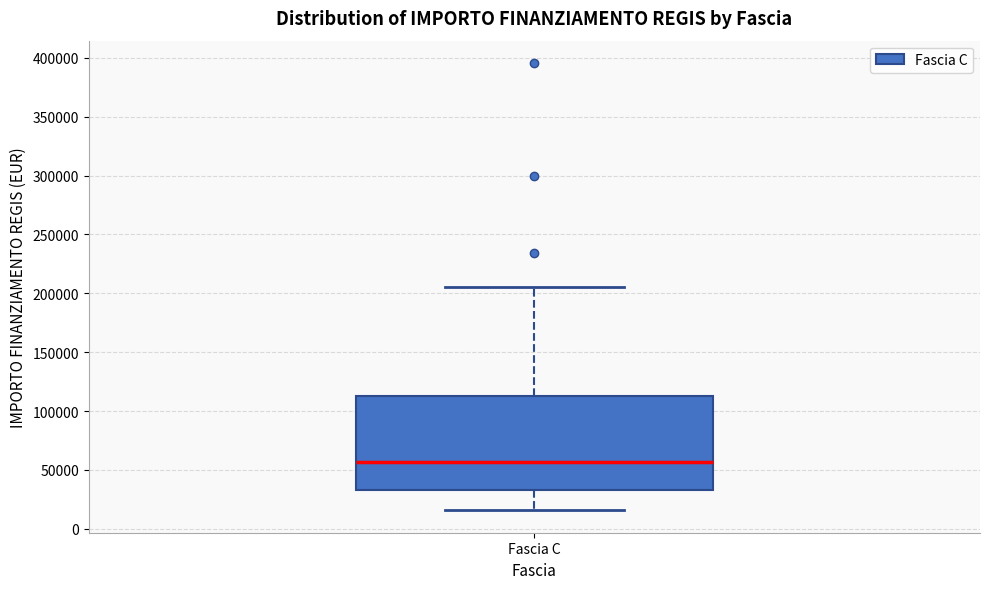

Read this box plot against the y-axis: the position of the median line, the range covered by the box, and the ends of both whiskers. The values are not printed on the chart, so give them approximately, as read against the axis.

median 55000, box 35000 to 115000, whiskers 15000 to 205000